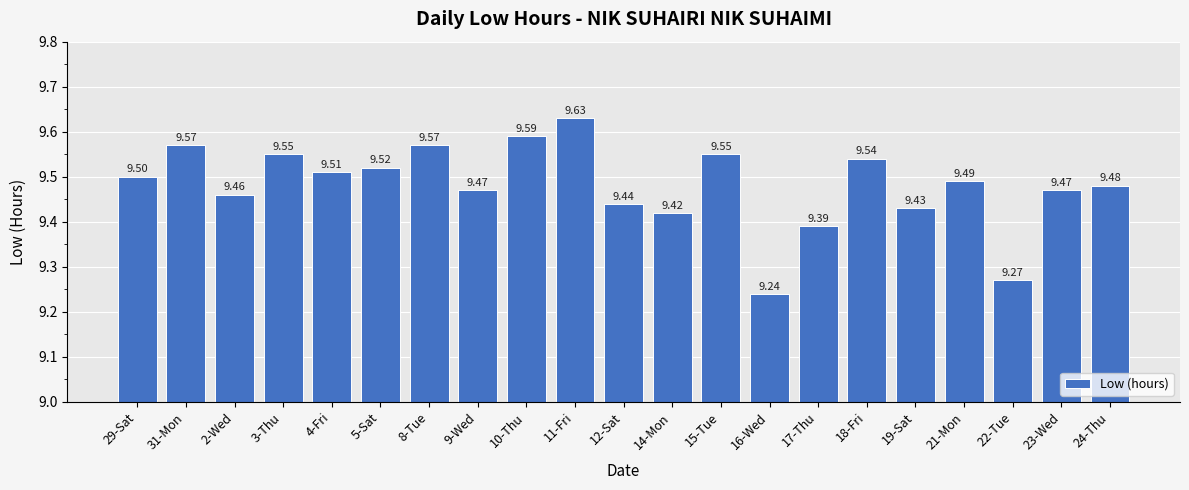

What is the difference between the maximum and second lowest values?

0.4